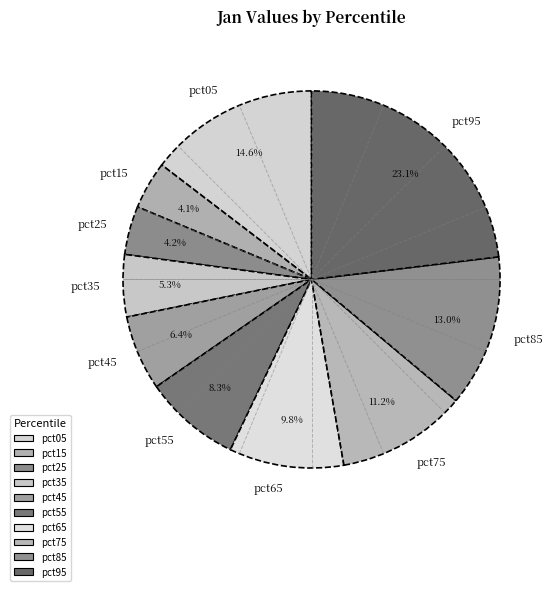

Combined, what portion of the pie is pct35 and pct95?

28.4%